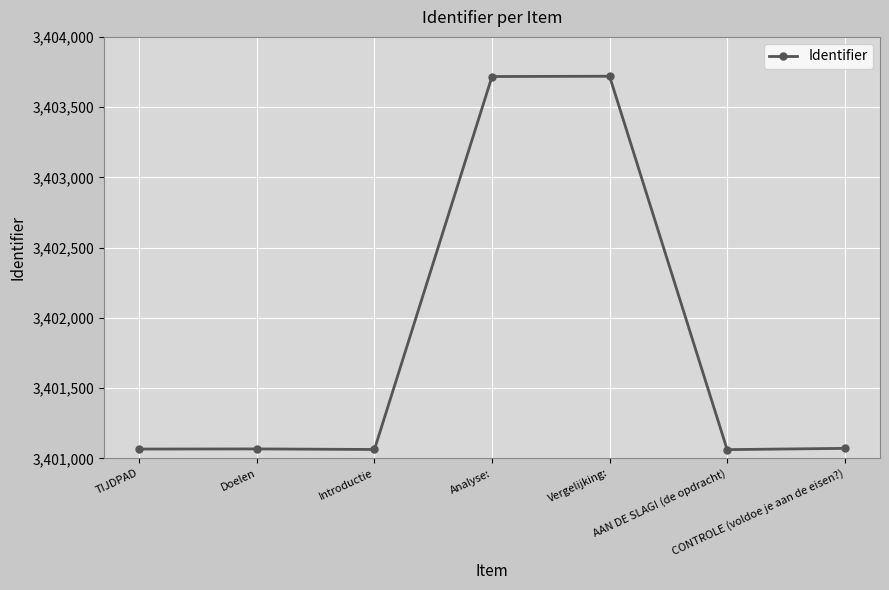

What is the sum of all values?

23812772